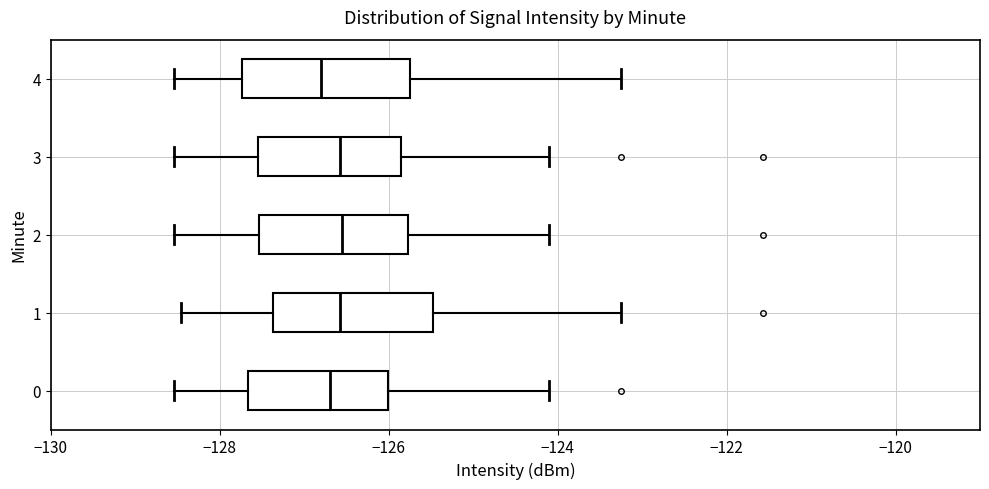

Reading bottom to top, read every box against the x-axis: the position of its median line, the range the box covers, and the ends of its whiskers. The values are not printed on the chart, so give them approximately, as read against the axis.

0: median -126.6, box -127.6 to -126.0, whiskers -128.6 to -124.2
1: median -126.6, box -127.4 to -125.4, whiskers -128.4 to -123.2
2: median -126.6, box -127.6 to -125.8, whiskers -128.6 to -124.2
3: median -126.6, box -127.6 to -125.8, whiskers -128.6 to -124.2
4: median -126.8, box -127.8 to -125.8, whiskers -128.6 to -123.2